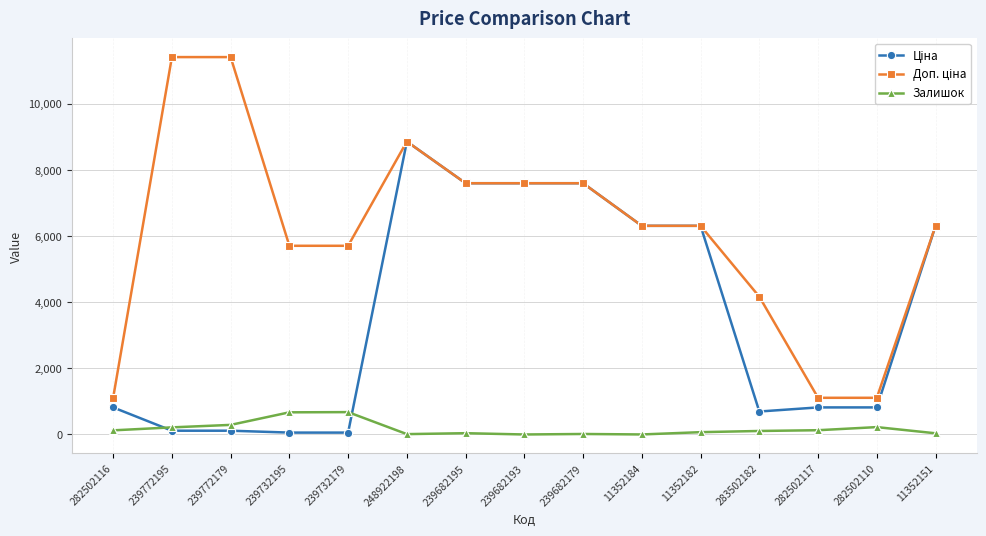

What is the greatest value displayed?

11410.0